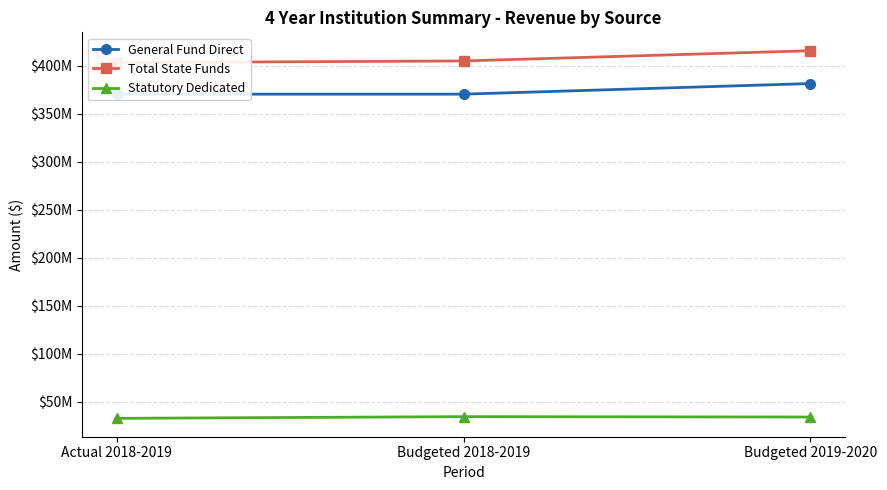

Reading left to right, list all the values displayed in this chart.

General Fund Direct: Actual 2018-2019=370536198.5	Budgeted 2018-2019=370536198.0	Budgeted 2019-2020=381585757.0
Total State Funds: Actual 2018-2019=403368989.8	Budgeted 2018-2019=405132981.0	Budgeted 2019-2020=415787174.0
Statutory Dedicated: Actual 2018-2019=32832791.3	Budgeted 2018-2019=34596783.0	Budgeted 2019-2020=34201417.0